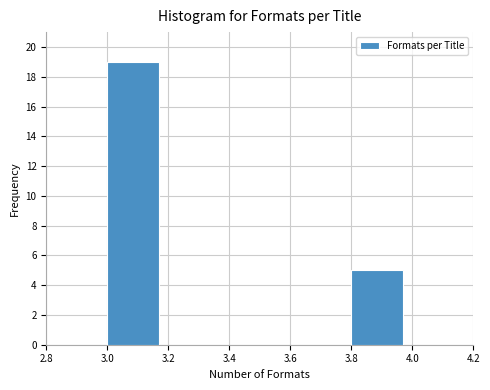

Which range on the x-axis has the tallest bar?

3.0 to 3.2